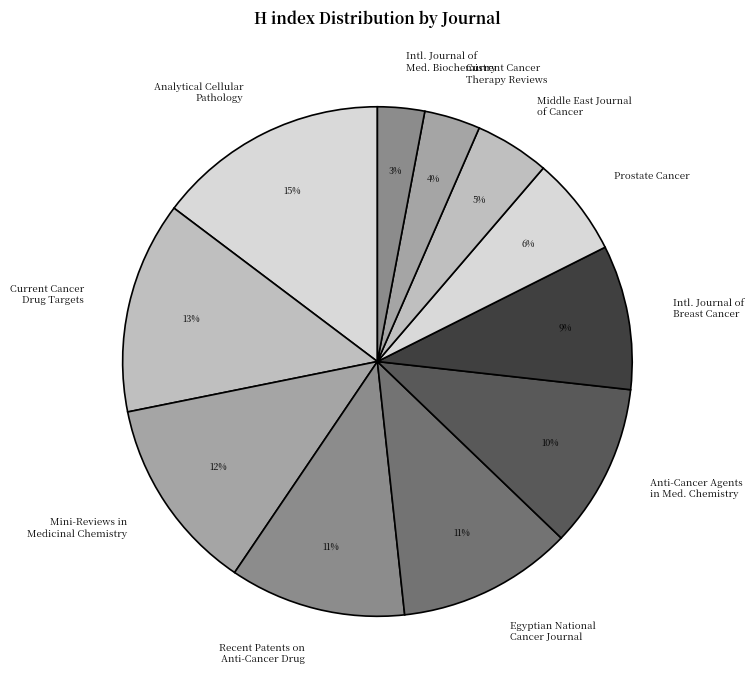

Is it true that Current Cancer Therapy Reviews is 4% of the pie?

True